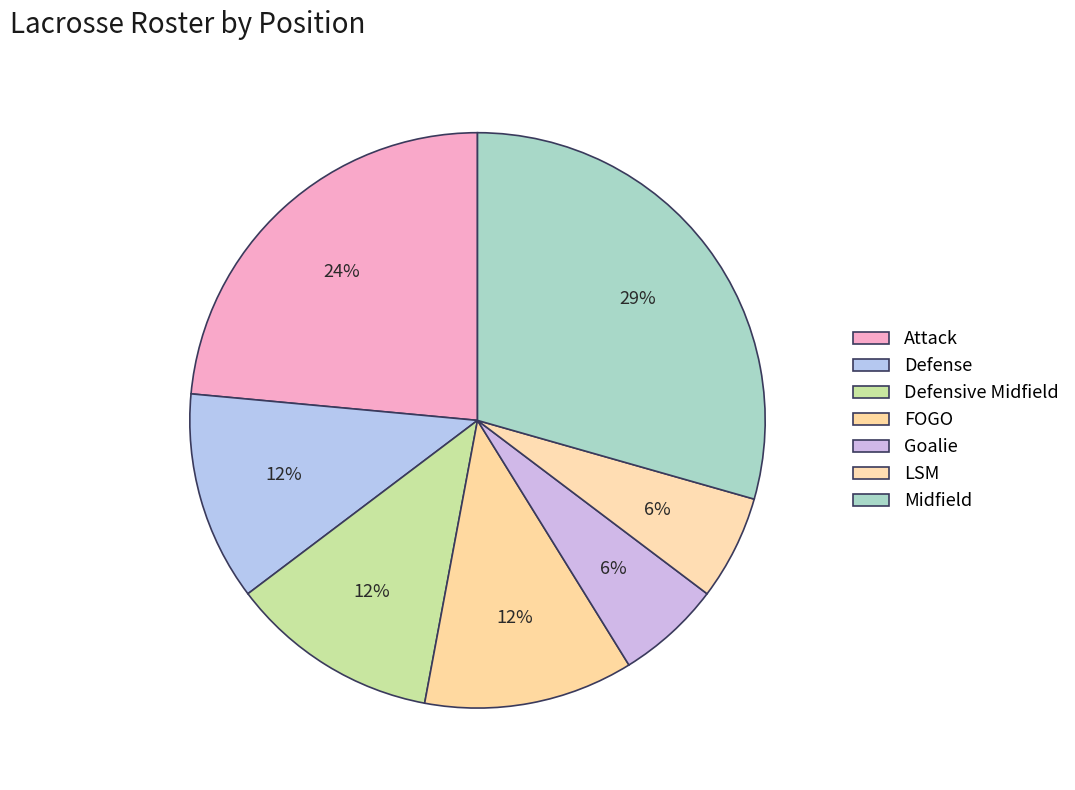

To the nearest percent, what percentage of the pie is FOGO?

12%